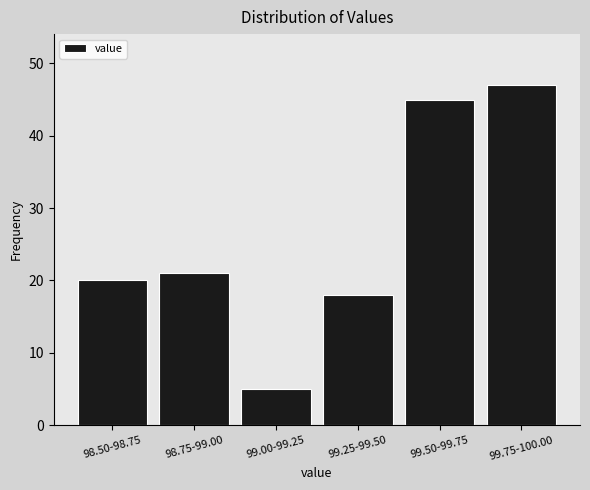

Reading left to right, what are all the values shown in this chart?

98.50-98.75=20	98.75-99.00=21	99.00-99.25=5	99.25-99.50=18	99.50-99.75=45	99.75-100.00=47